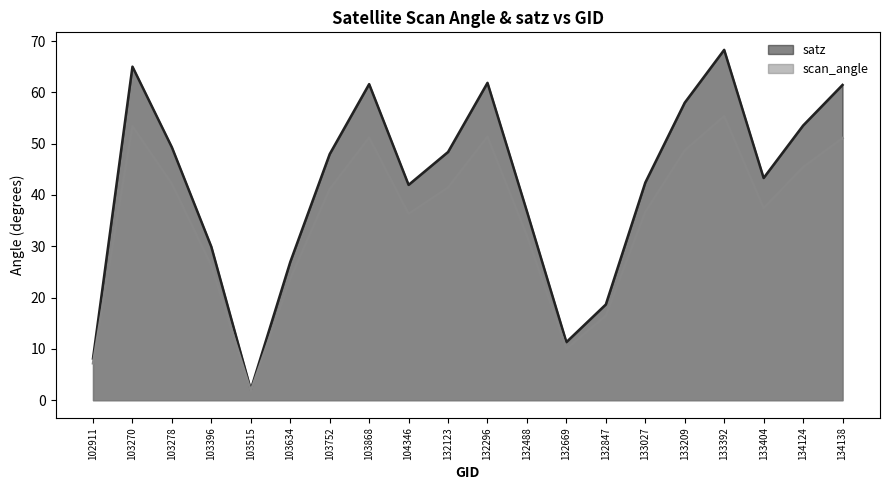

List the series in order of their peak value, highest first.

satz, scan_angle